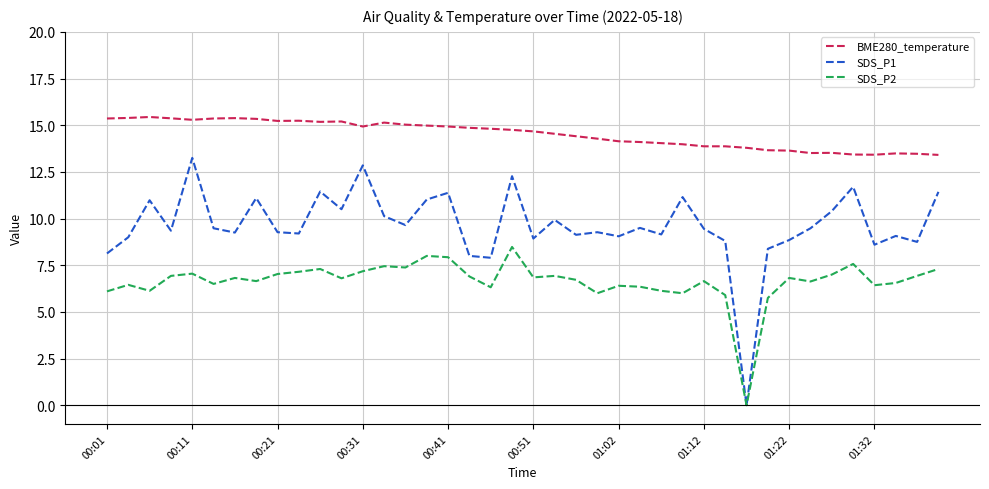

Which series has the largest total across all categories?

BME280_temperature